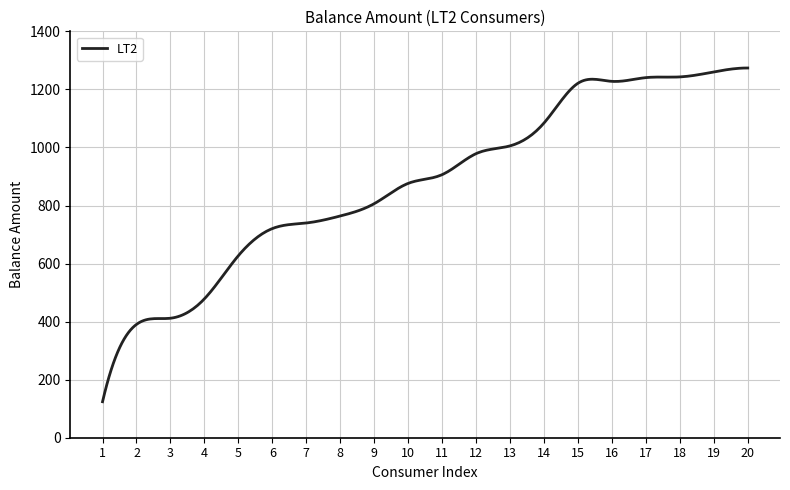

What is the minimum value shown in the chart?

124.0